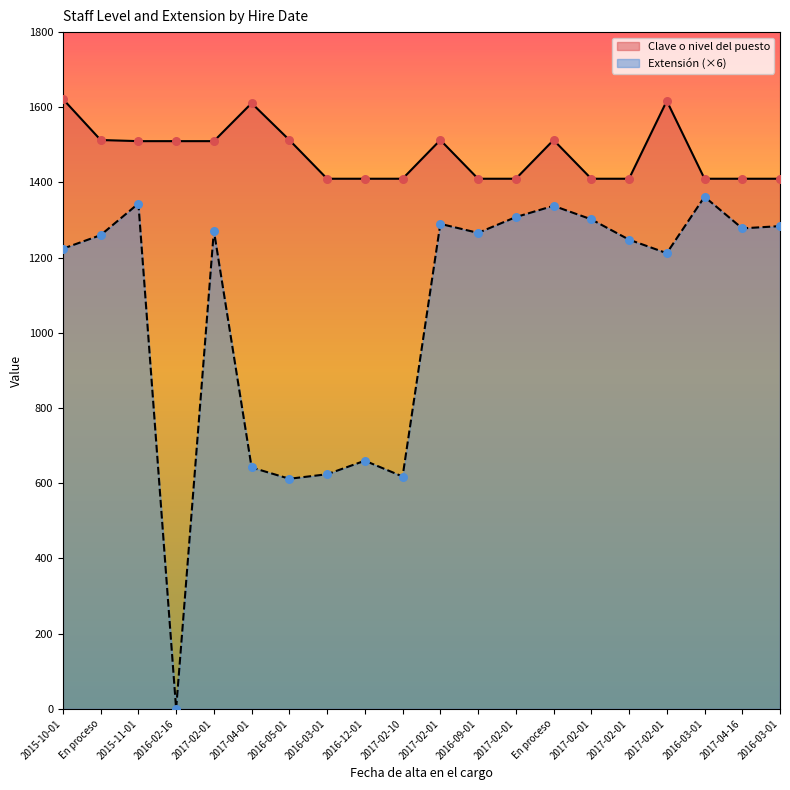

Which series reaches the minimum Y coordinate?

Extensión